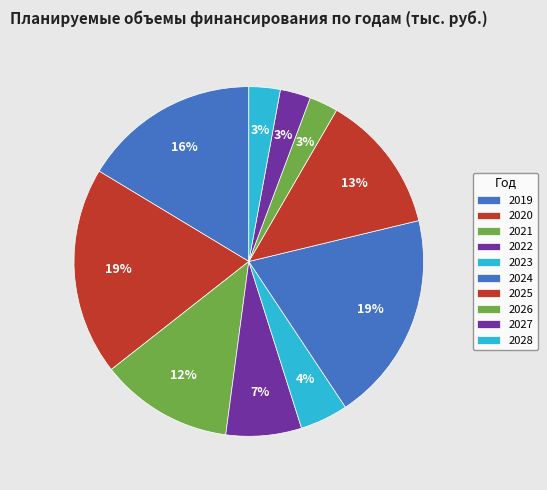

What is the largest slice in the pie chart?

2024